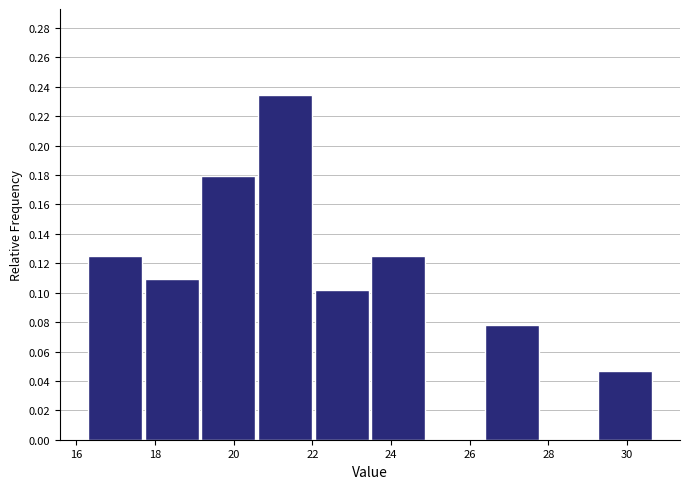

Reading left to right, transcribe this chart: for each bar, give the range it covers on the x-axis and its height. Neither the bar edges nor the heights are printed on the chart, so give them approximately, as read against the axes.

16.30 to 17.74: 0.126
17.74 to 19.18: 0.110
19.18 to 20.62: 0.180
20.62 to 22.06: 0.234
22.06 to 23.50: 0.102
23.50 to 24.94: 0.126
24.94 to 26.38: 0
26.38 to 27.82: 0.078
27.82 to 29.26: 0
29.26 to 30.70: 0.046